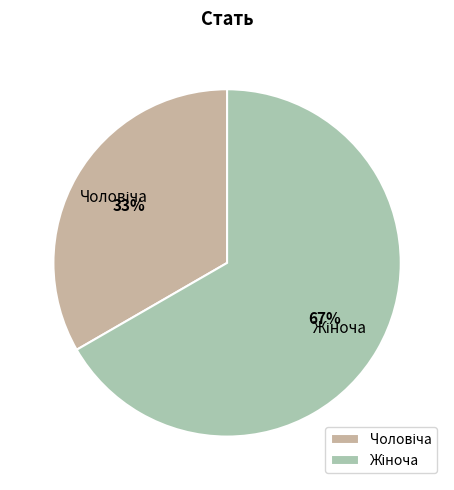

Is there any slice that represents more than half of the pie?

Yes